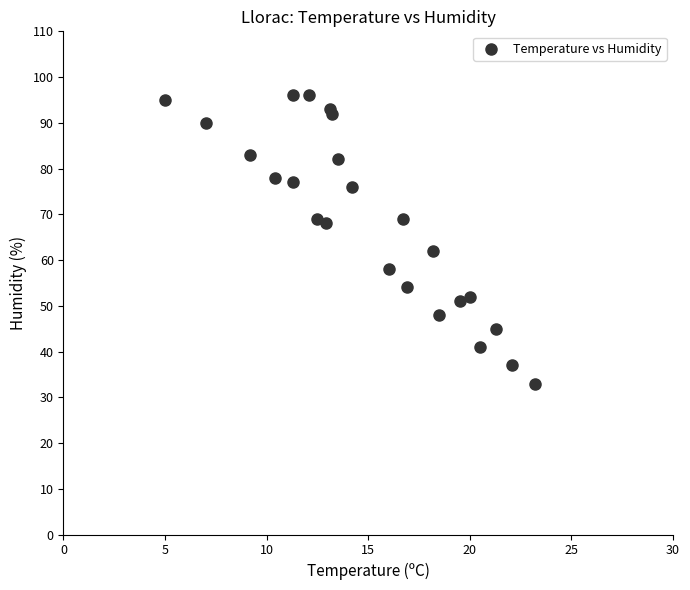

What Y value in the scatter plot is closest to 64?

62